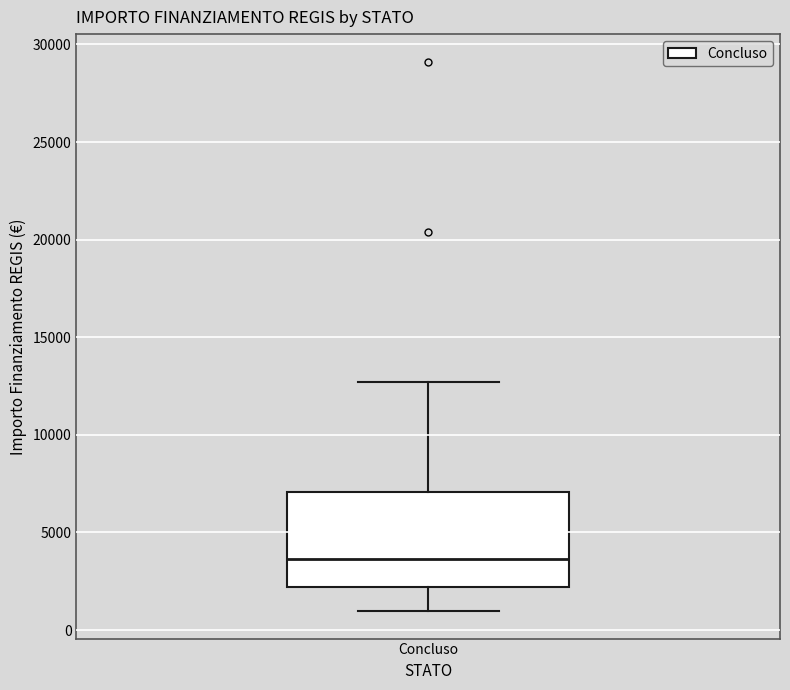

Transcribe this box plot: give where the median line is, the range the box spans, and where the two whiskers end, as read against the y-axis. The values are not printed on the chart, so give them approximately, as read against the axis.

median 3500, box 2000 to 7000, whiskers 1000 to 12500